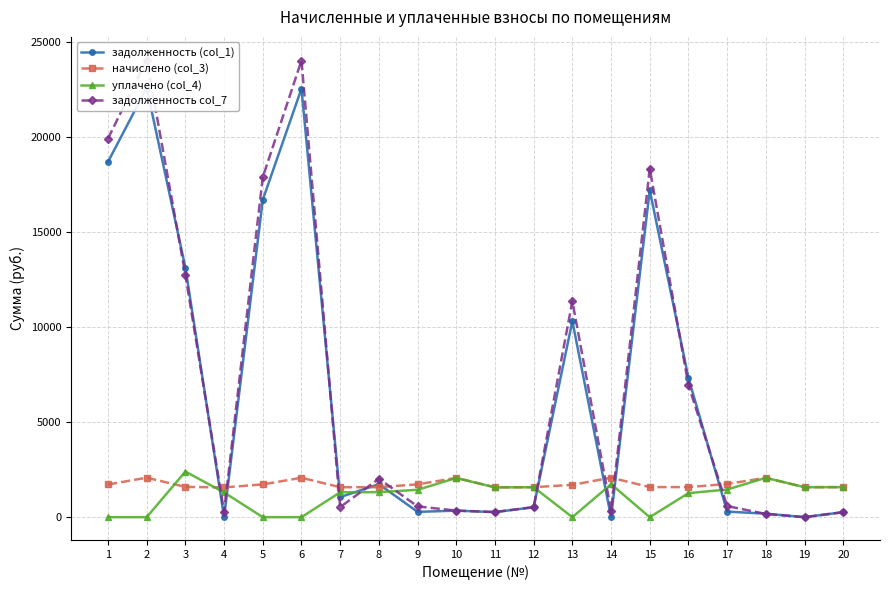

True or false: задолженность col_7 has a value of 247.5 at 18.

False